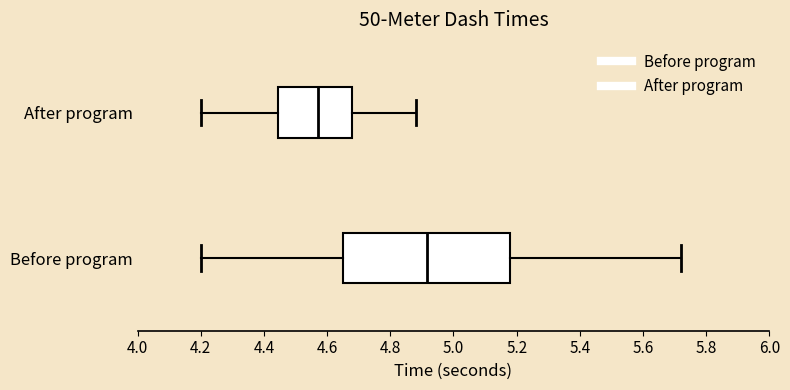

Where does the median line of the box for After program sit on the x-axis? The values are not printed on the chart, so give them approximately, as read against the axis.

4.58